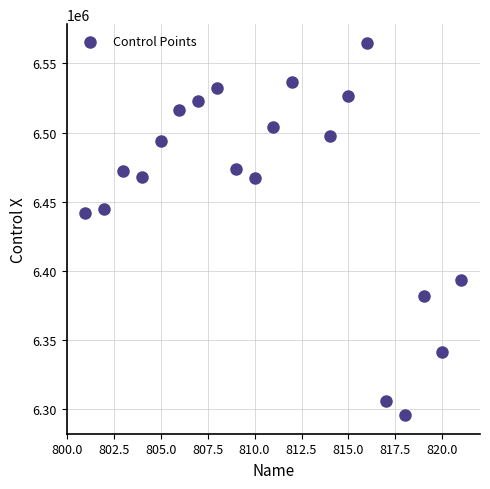

What is the range of X values (max minus min)?

20.0